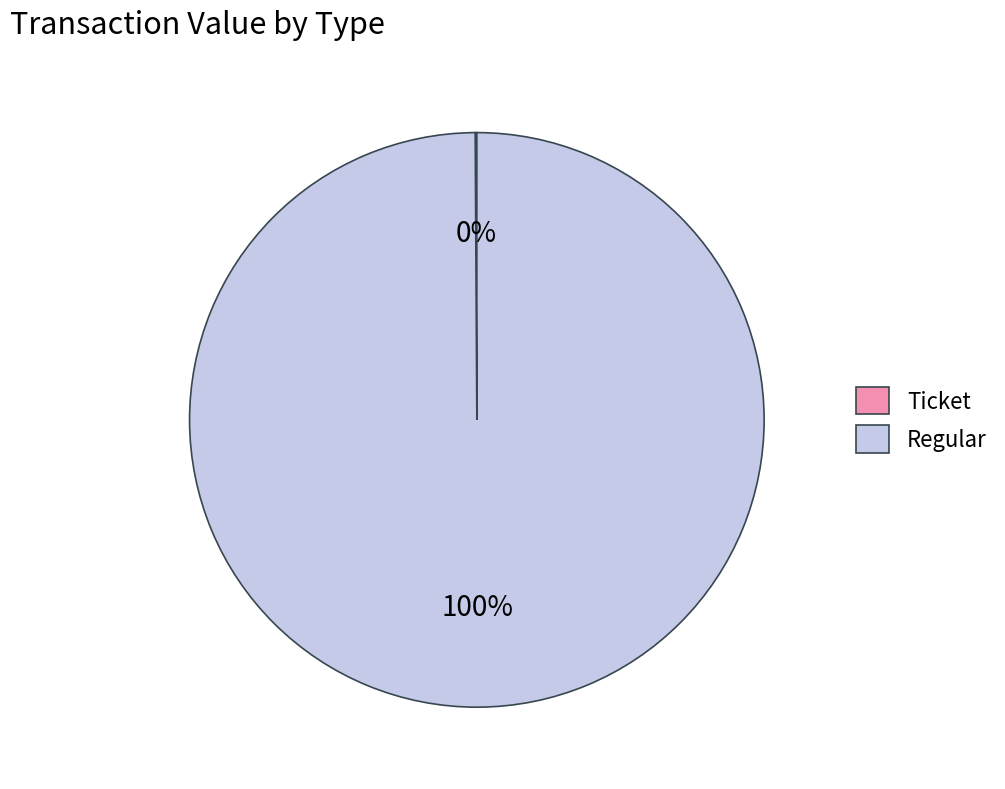

To the nearest percent, what is the difference between the largest and smallest slice percentages?

100%